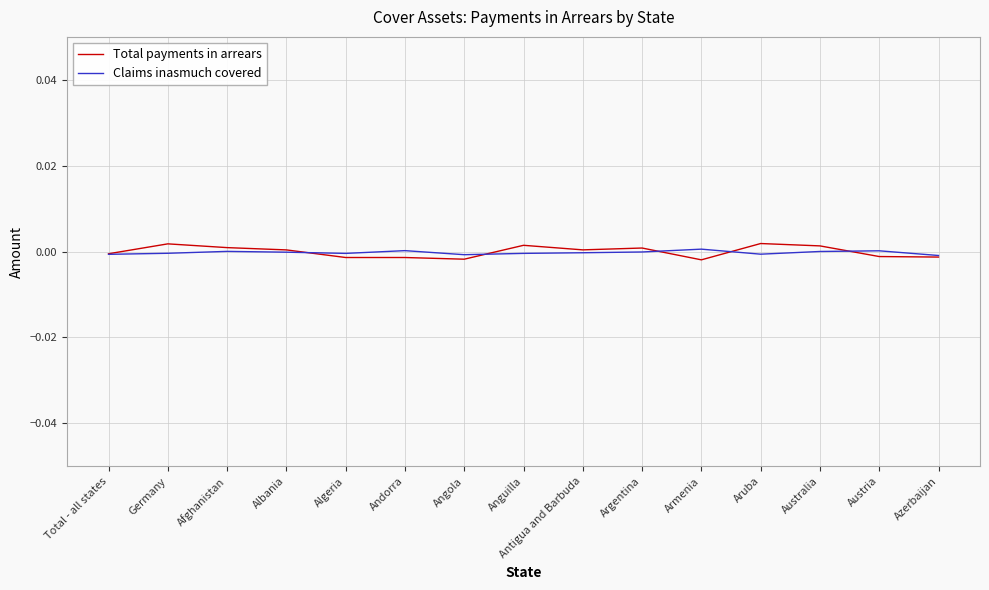

Which series has the largest range (max minus min)?

Total payments in arrears